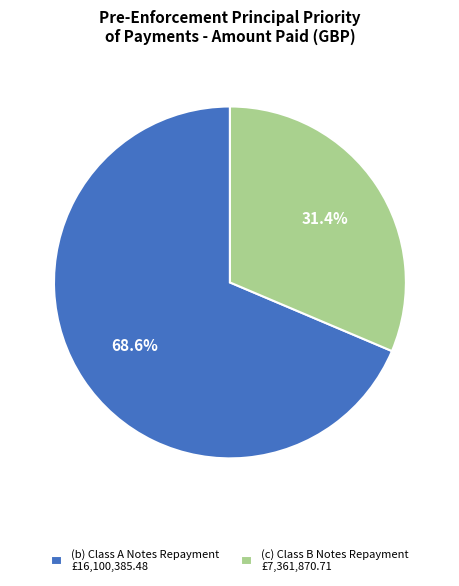

Which slice is the smallest?

(c) Class B Notes Repayment £7,361,870.71